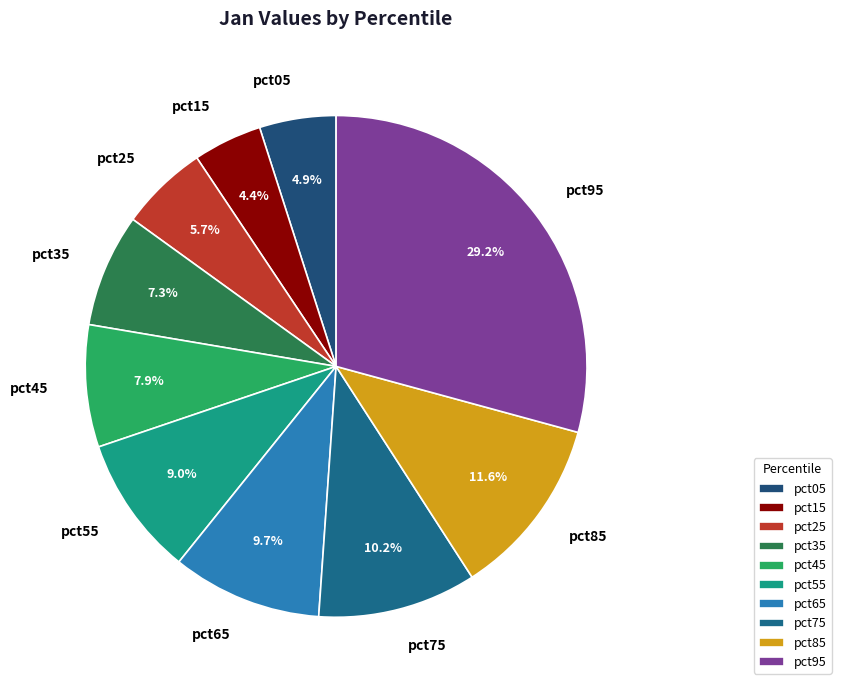

Which has a higher value, pct65 or pct05?

pct65